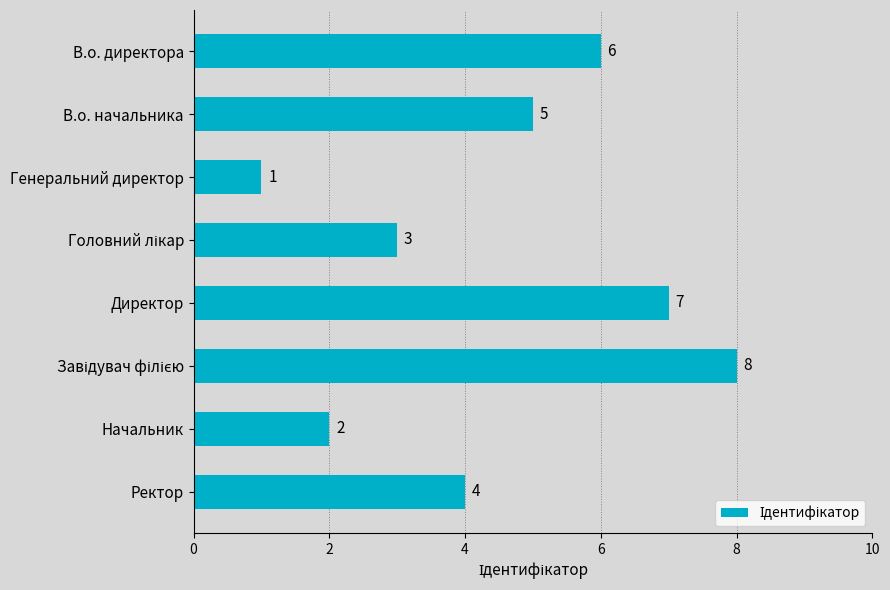

What is the value of the 3rd bar from the top?

1